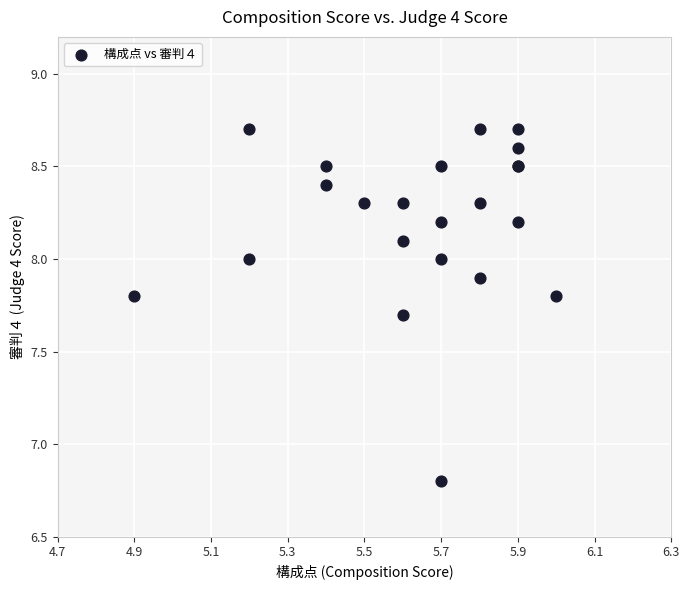

What Y value in the scatter plot is closest to 7?

6.8